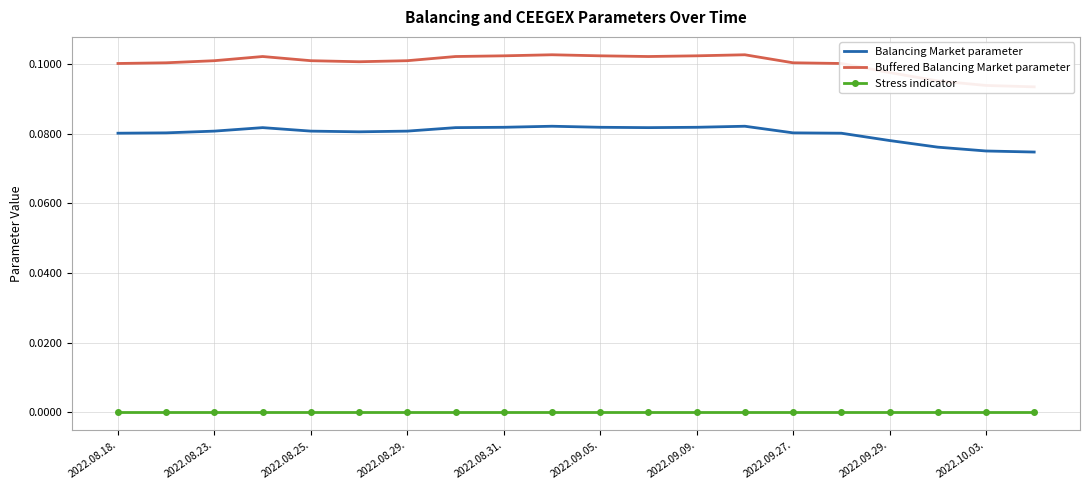

What is the average value of the Balancing Market parameter series?

0.1